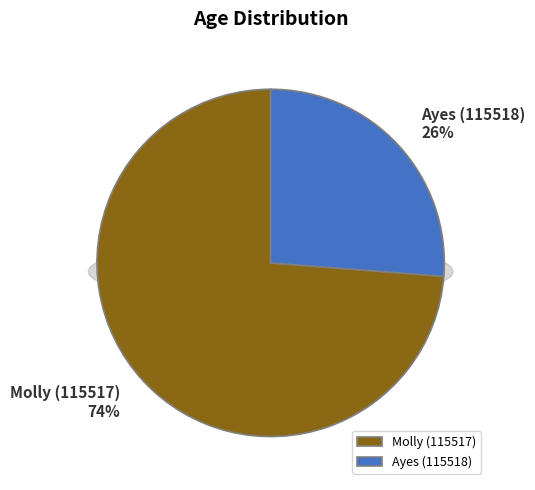

How much of the chart is everything except Ayes (115518)?

73.8%